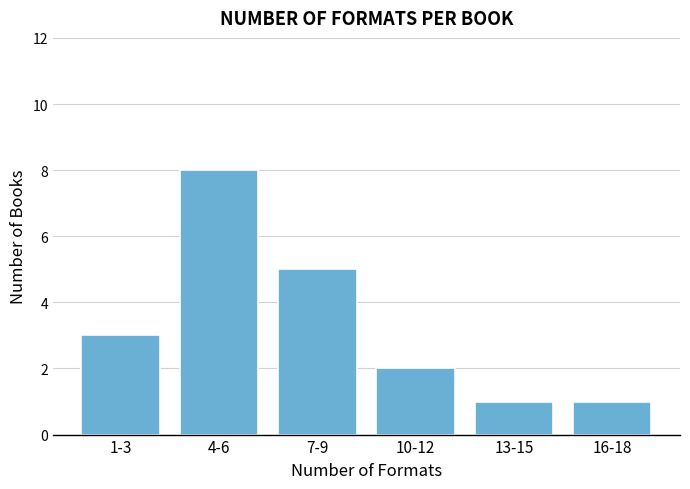

Reading left to right, transcribe all the data shown in this chart.

3	8	5	2	1	1